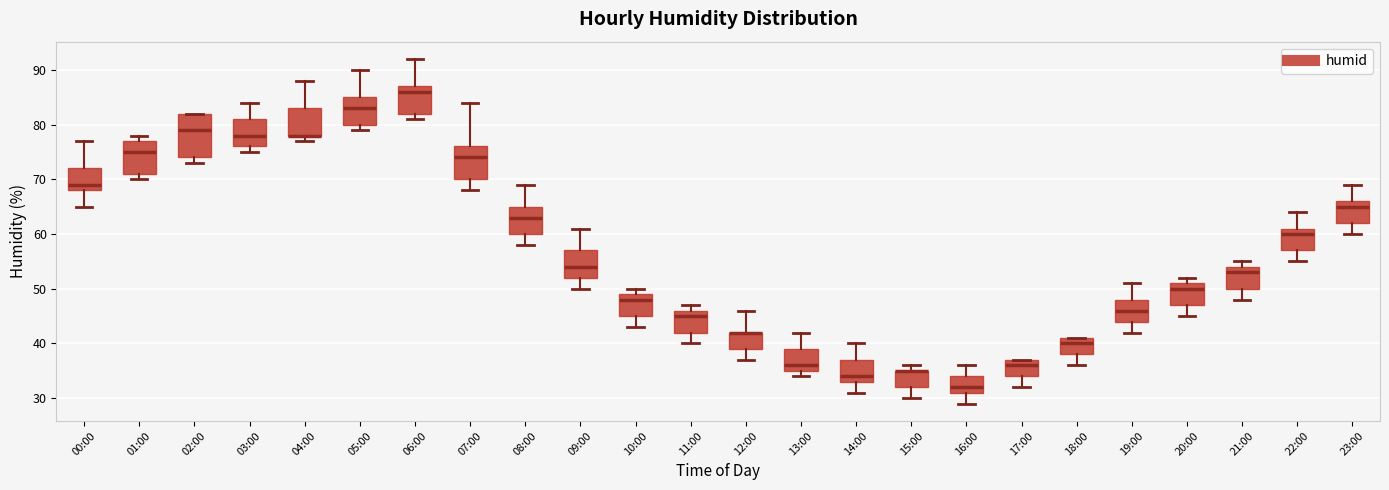

Comparing the boxes themselves (not the whiskers), which one is the tallest?

02:00